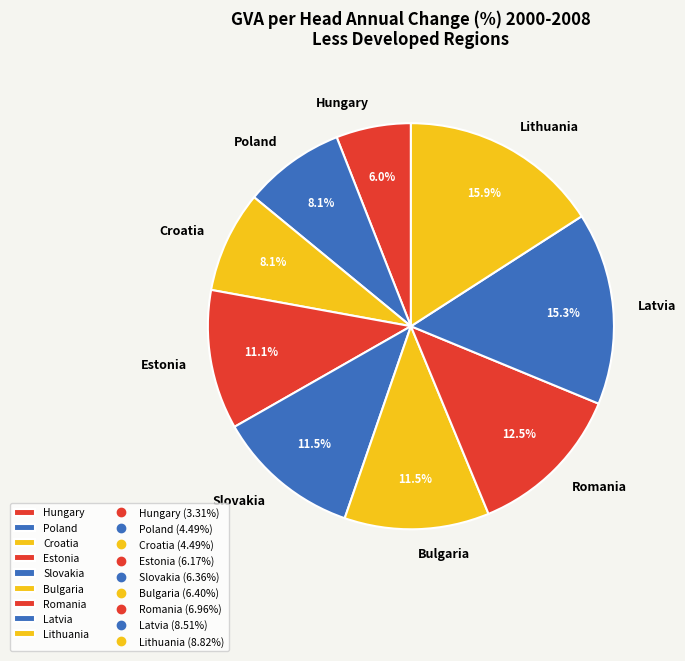

Is there a majority slice in this chart?

No